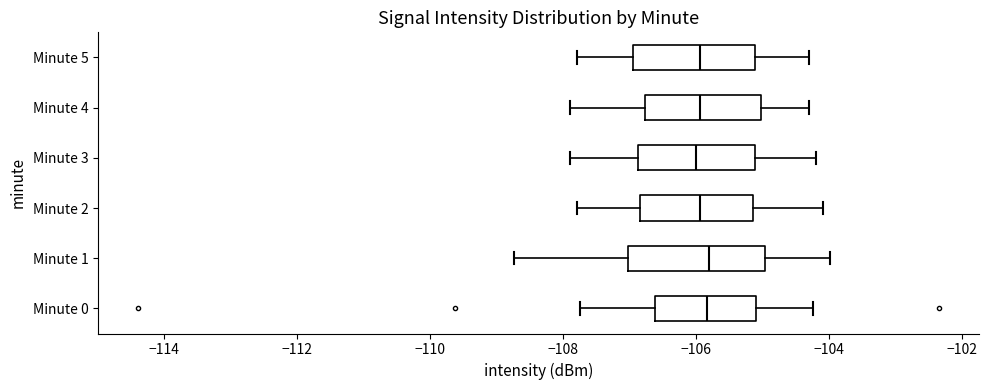

Comparing the boxes themselves (not the whiskers), which one is the widest?

Minute 1